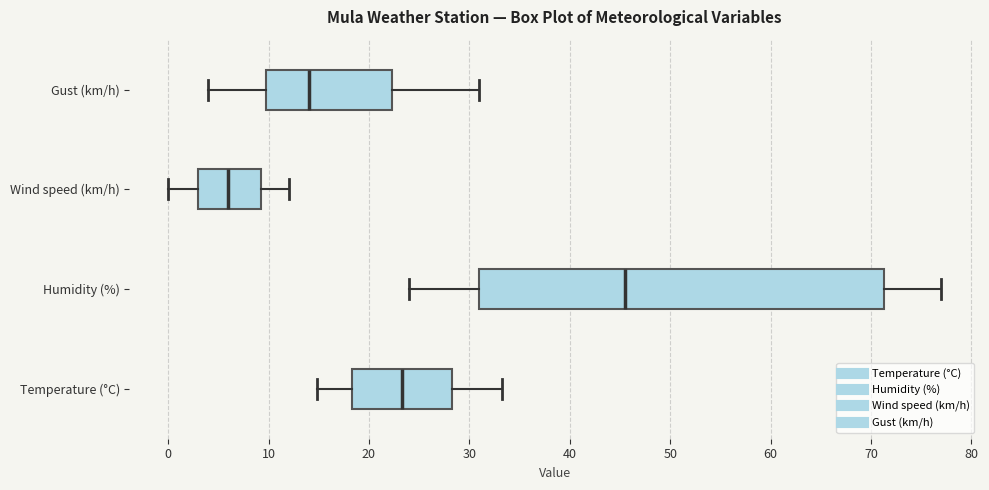

Comparing the boxes themselves (not the whiskers), which one is the widest?

Humidity (%)